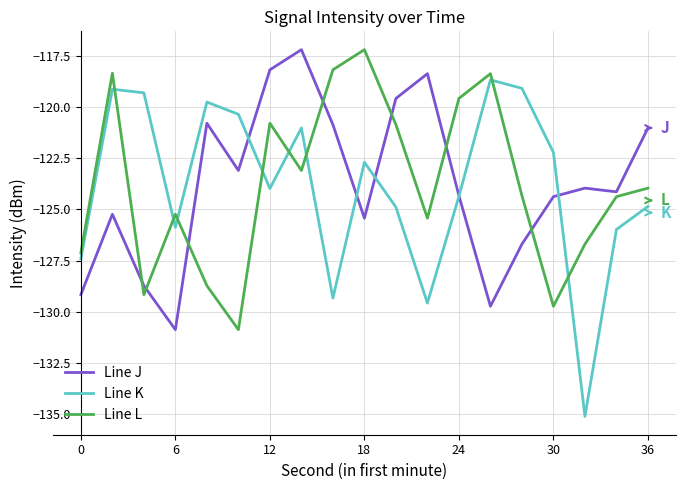

True or false: Line K has more than 0 points higher than both neighbors.

True